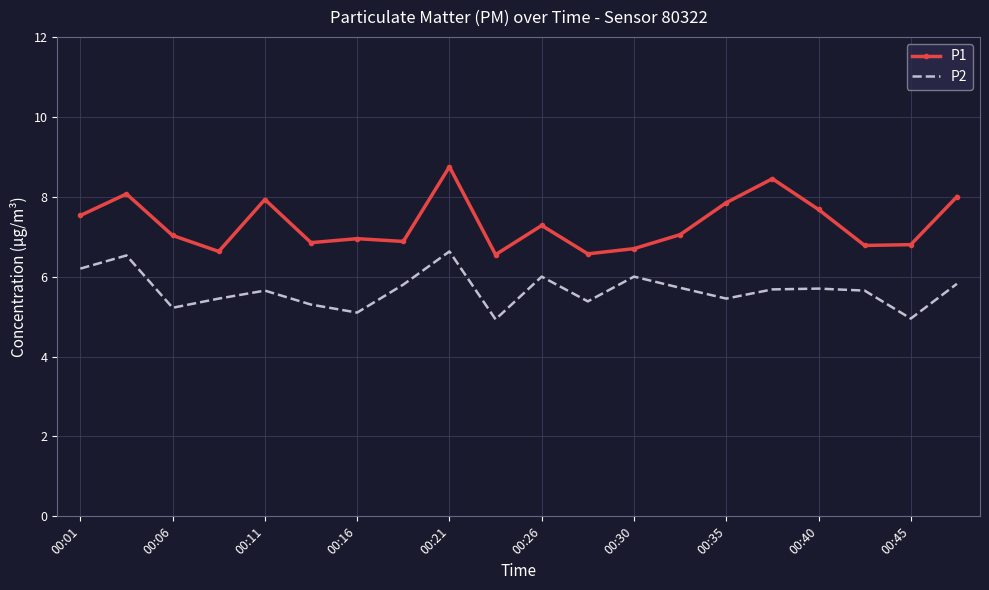

Which series has the widest spread of values?

P1